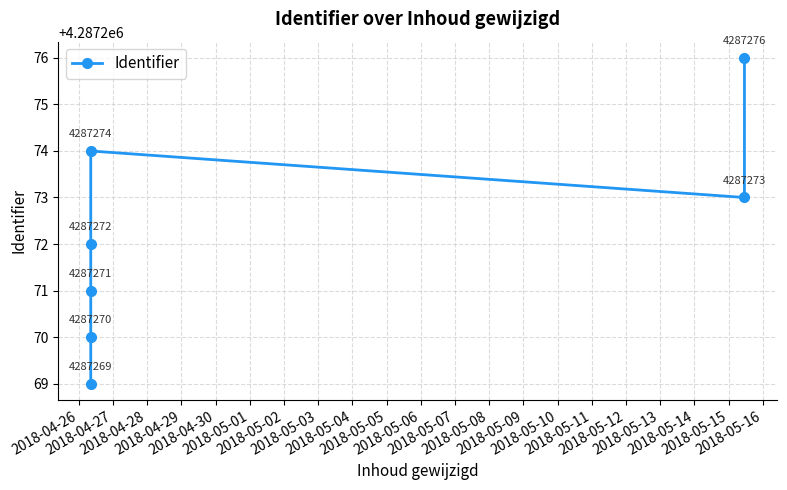

What is the sum of all values?

30010905